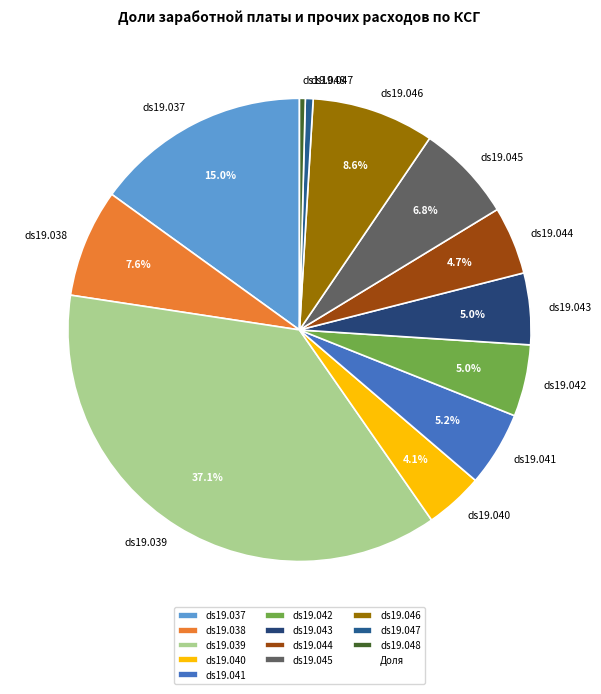

Does ds19.045 represent more than half of the total?

No